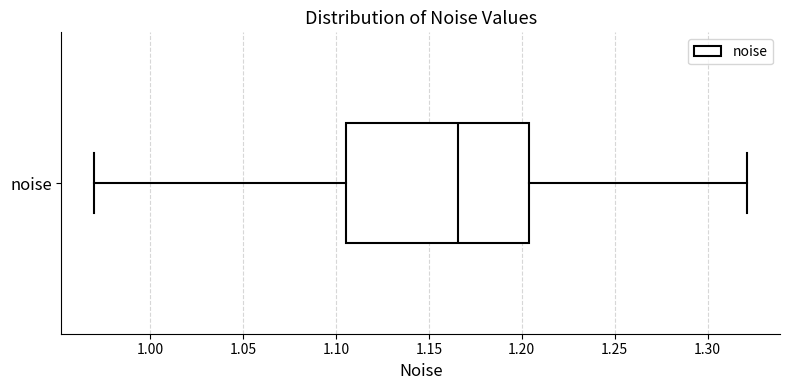

Where is the right edge of the box for noise on the x-axis? The values are not printed on the chart, so give them approximately, as read against the axis.

1.205